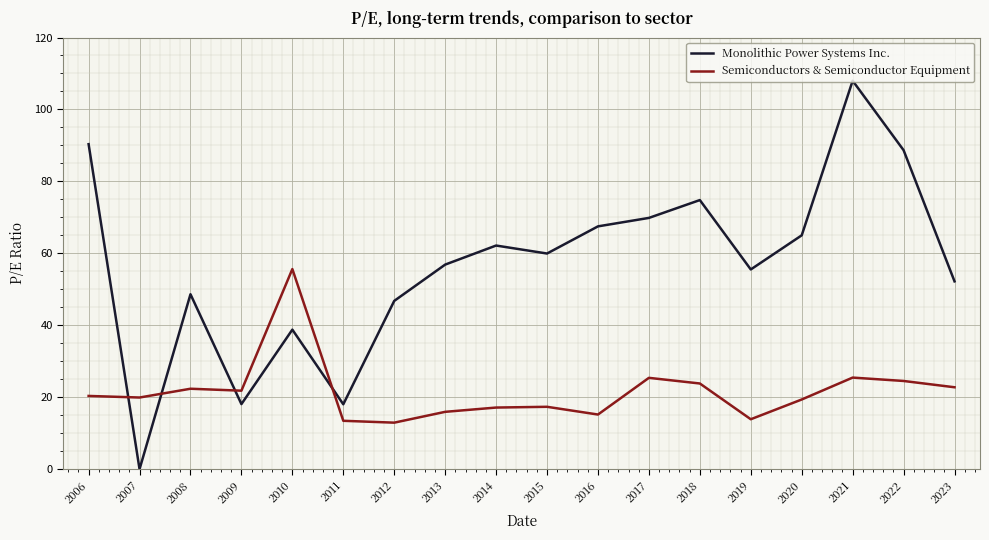

At how many categories does at least one series exceed 26?

15